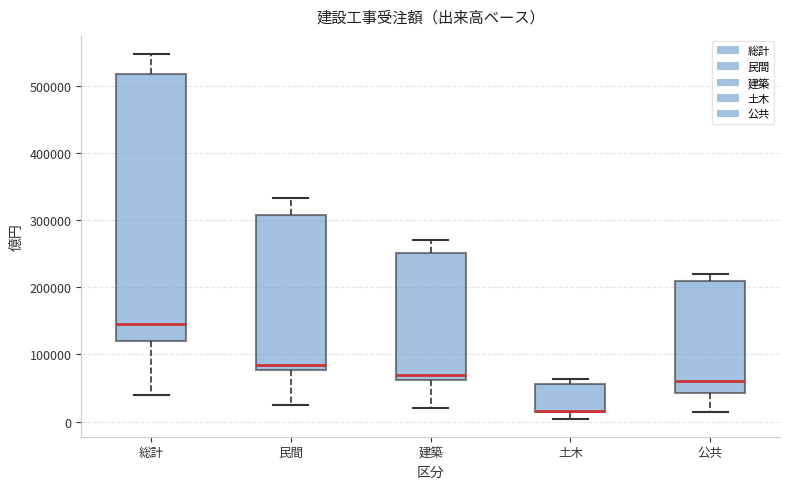

Reading left to right, read every box against the y-axis: the position of its median line, the range the box covers, and the ends of its whiskers. The values are not printed on the chart, so give them approximately, as read against the axis.

総計: median 140000, box 120000 to 520000, whiskers 40000 to 550000
民間: median 80000 (just above the box's lower edge), box 80000 to 310000, whiskers 30000 to 330000
建築: median 70000, box 60000 to 250000, whiskers 20000 to 270000
土木: median 20000 (drawn on the box's lower edge), box 10000 to 60000, whiskers 0 to 60000 (just above the box's upper edge)
公共: median 60000, box 40000 to 210000, whiskers 10000 to 220000